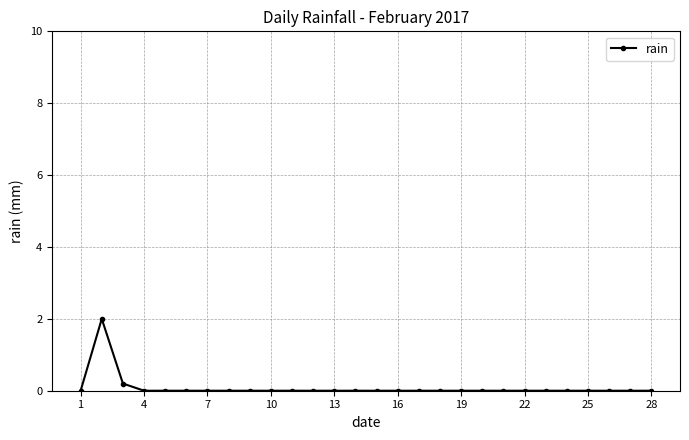

Reading left to right, what are all the values shown in this chart?

0.0	2.0	0.2	0.0	0.0	0.0	0.0	0.0	0.0	0.0	0.0	0.0	0.0	0.0	0.0	0.0	0.0	0.0	0.0	0.0	0.0	0.0	0.0	0.0	0.0	0.0	0.0	0.0